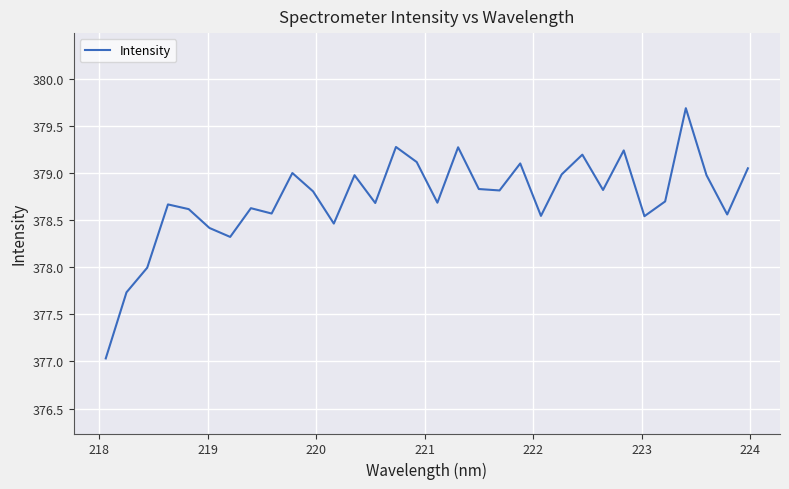

What is the difference between the maximum and minimum values?

2.7